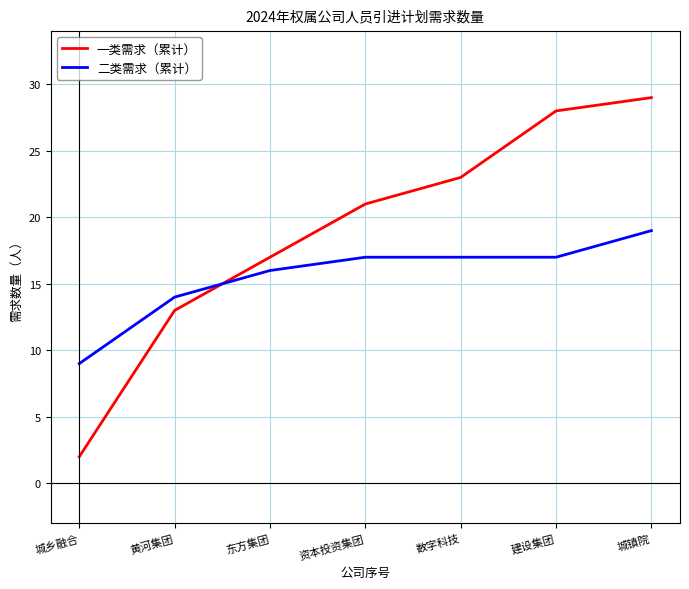

Does the chart have visible grid lines?

Yes